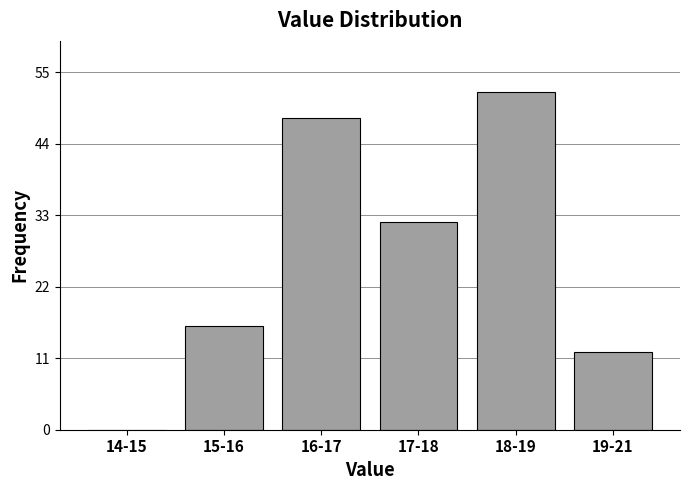

Reading right to left, what are all the values shown in this chart?

19-21=12	18-19=52	17-18=32	16-17=48	15-16=16	14-15=0